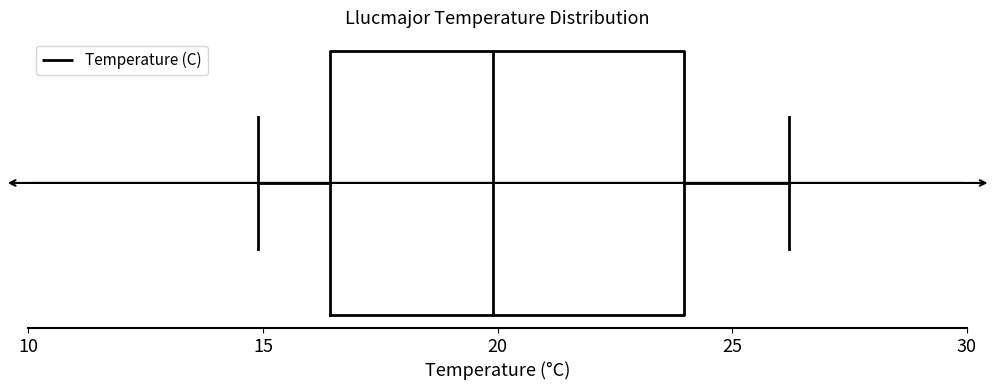

Where is the left edge of the box on the x-axis? The values are not printed on the chart, so give them approximately, as read against the axis.

16.5